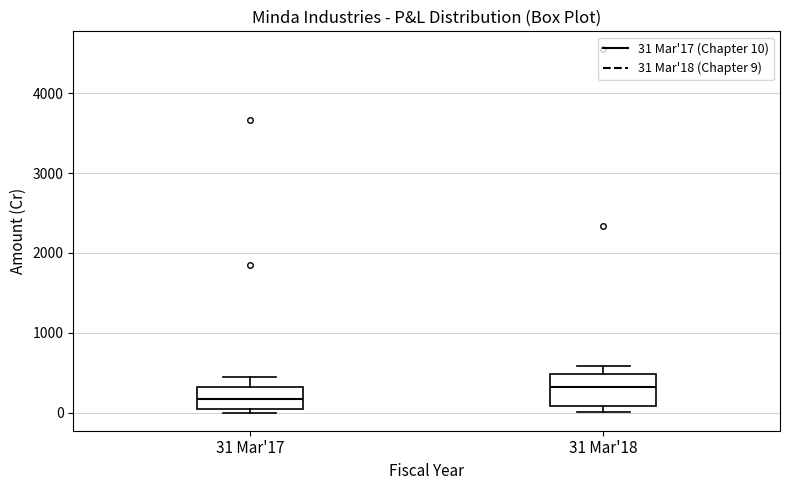

Which box has the lowest median line?

31 Mar'17